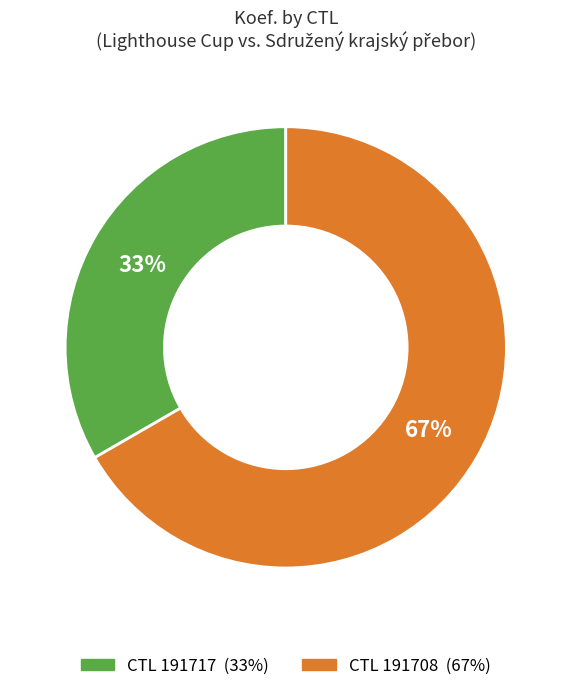

Is there any slice that represents more than half of the pie?

Yes